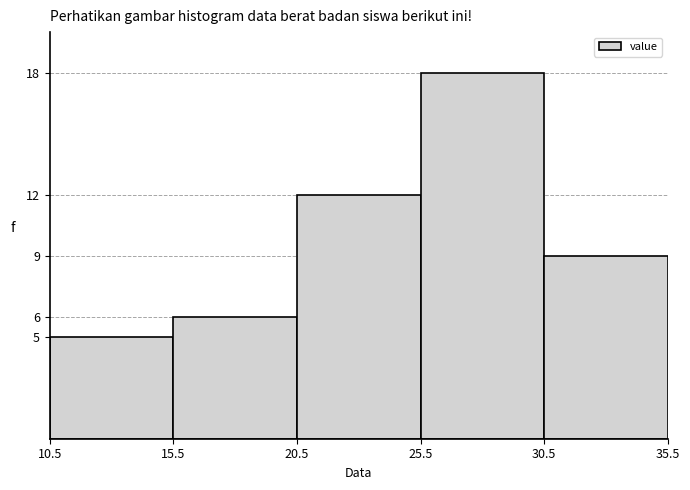

Over which range of the x-axis is the bar tallest?

25.5 to 30.5